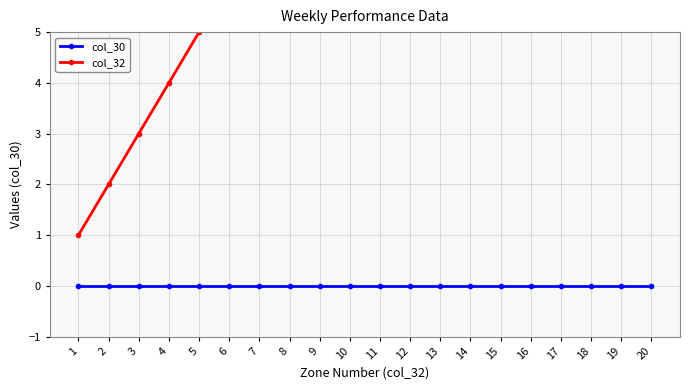

What is the spread (max minus min) of values at 7?

7